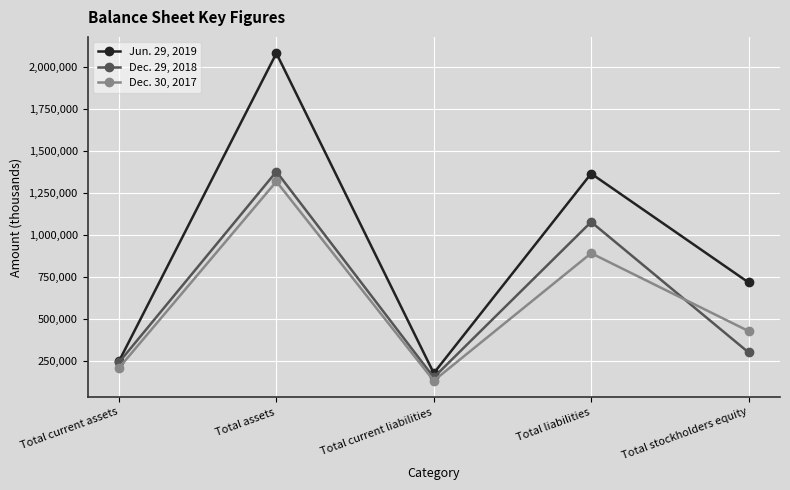

Which category has the lowest value in the Dec. 30, 2017 series?

Total current liabilities